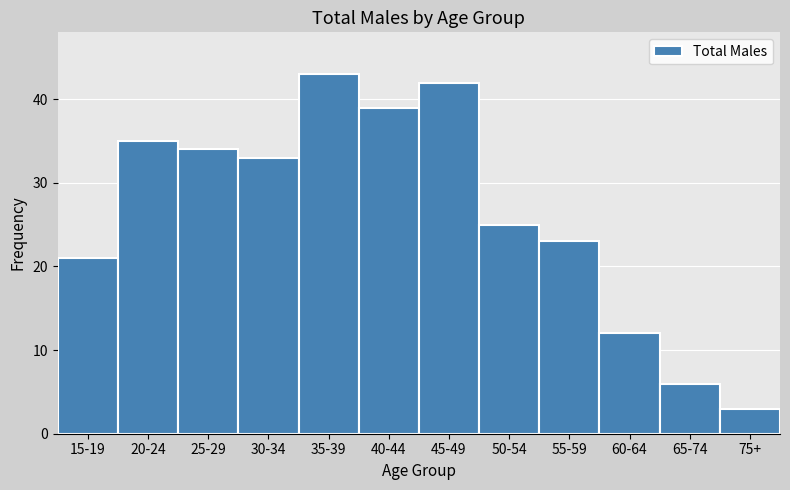

Reading left to right, list all the values displayed in this chart.

21	35	34	33	43	39	42	25	23	12	6	3